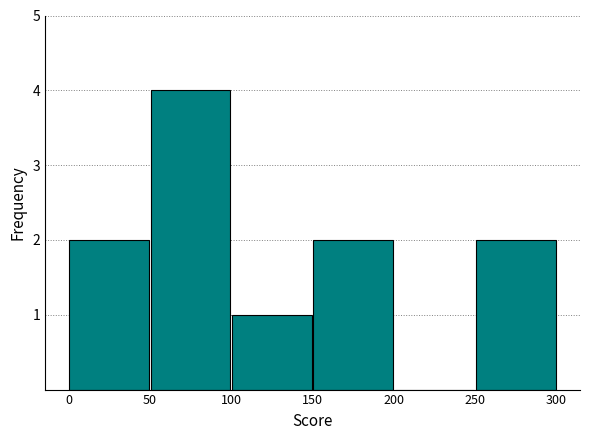

Reading left to right, list every bar in this chart as the range it spans on the x-axis followed by its height. The values are not printed on the chart, so give them approximately, as read against the axis.

0 to 50: 2
50 to 100: 4
100 to 150: 1
150 to 200: 2
200 to 250: 0
250 to 300: 2